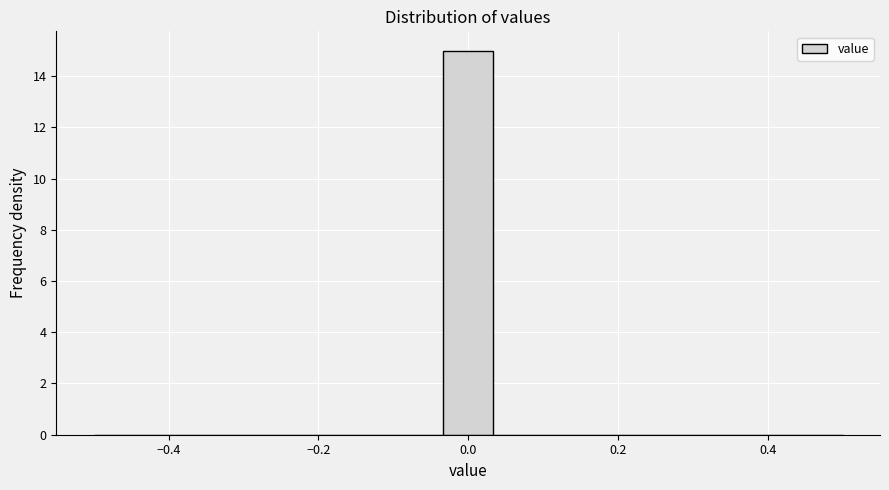

Around what value on the x-axis is the tallest bar? Give the approximate position of its centre, as read against the axis.

0.00